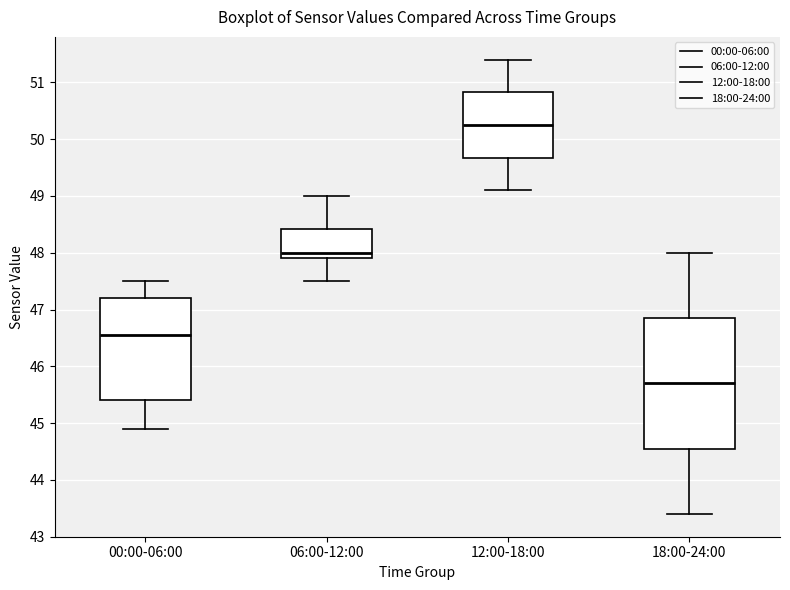

Reading left to right, transcribe this box plot: for each box, give where its median line is, the range the box spans, and where its two whiskers end, as read against the y-axis. The values are not printed on the chart, so give them approximately, as read against the axis.

00:00-06:00: median 46.6, box 45.4 to 47.2, whiskers 44.9 to 47.5
06:00-12:00: median 48.0, box 47.9 to 48.4, whiskers 47.5 to 49.0
12:00-18:00: median 50.3, box 49.7 to 50.8, whiskers 49.1 to 51.4
18:00-24:00: median 45.7, box 44.6 to 46.9, whiskers 43.4 to 48.0